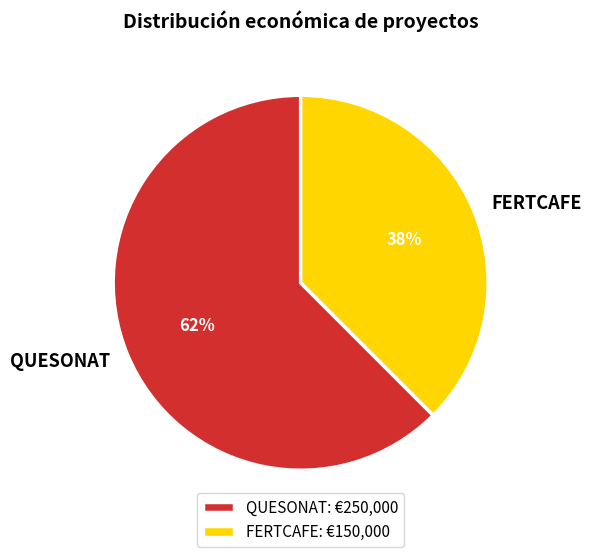

Which slice is the smallest?

FERTCAFE